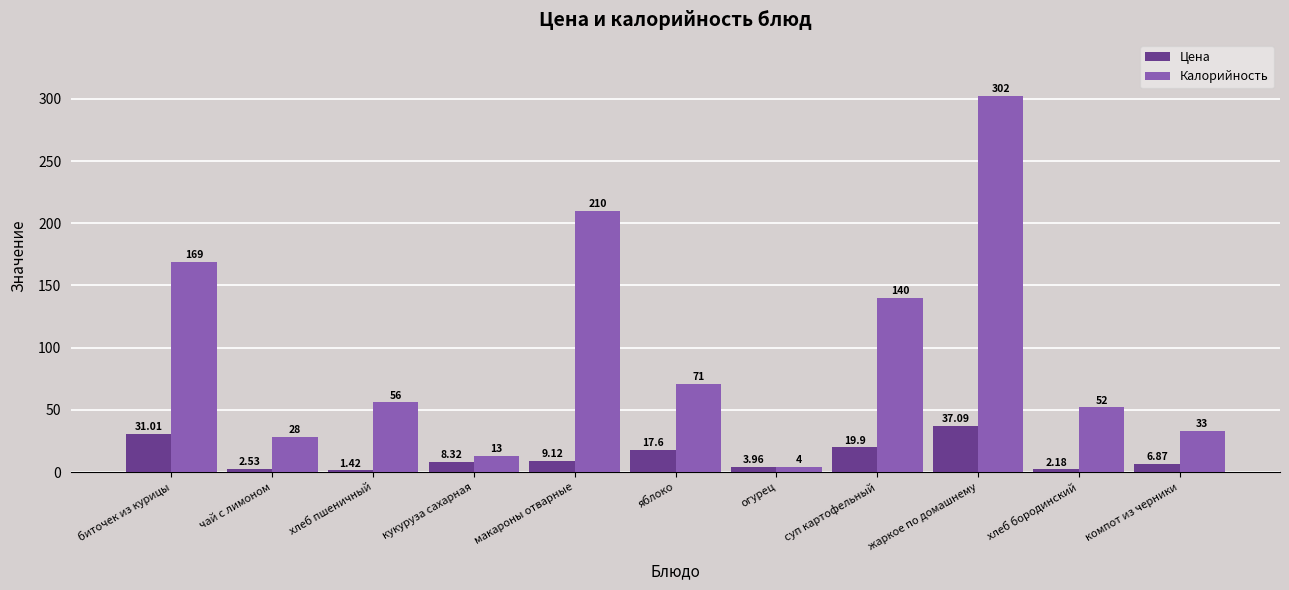

How many bars are there in total?

22